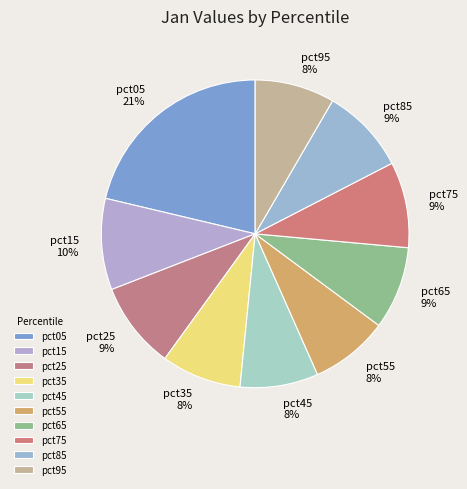

How many segments does this pie chart have?

10